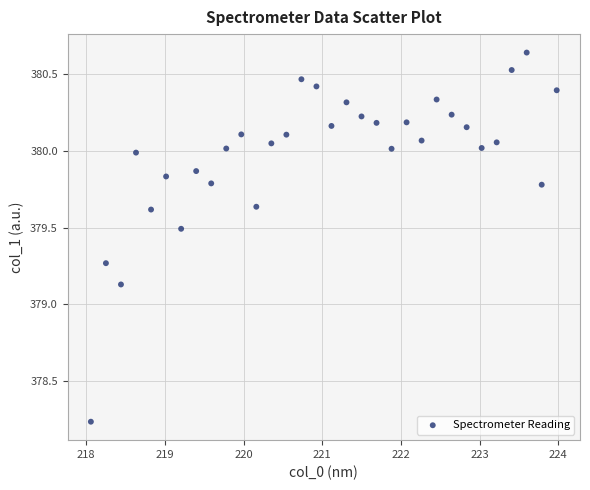

What is the range of X values (max minus min)?

5.9